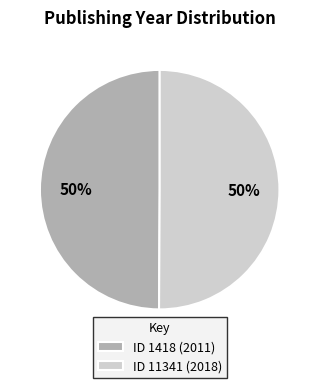

Combined, do ID 11341 (2018) and ID 1418 (2011) account for over 50%?

Yes